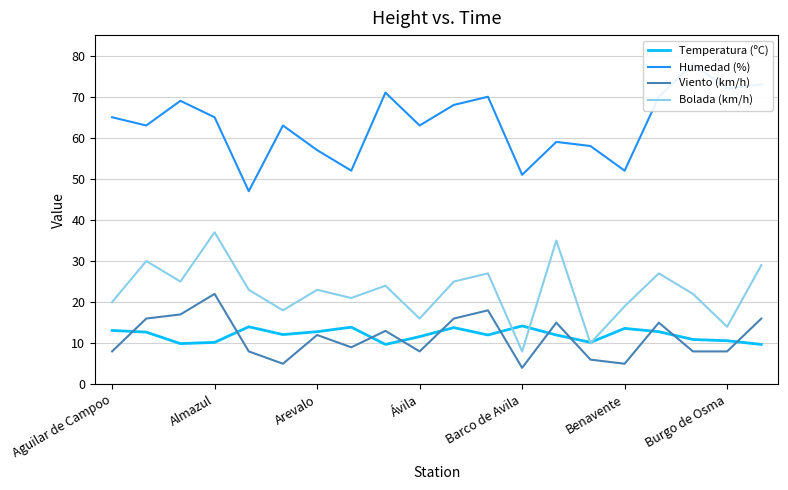

Where is Viento (km/h) nearest to the value 13?

8